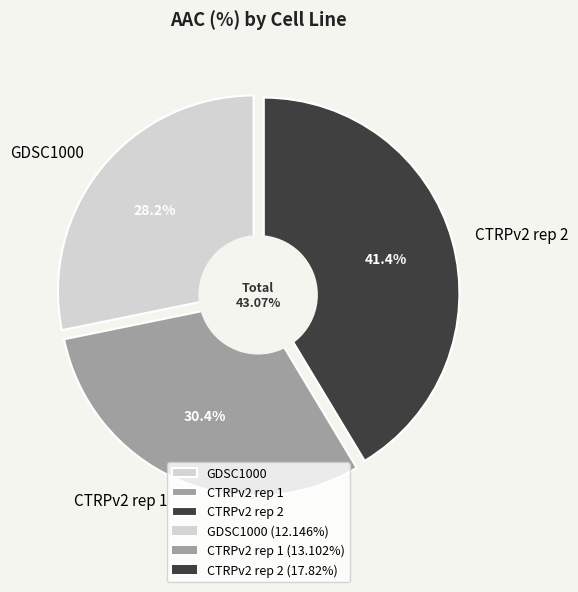

What is the ratio of the value at GDSC1000 to the value at CTRPv2 rep 1?

0.9